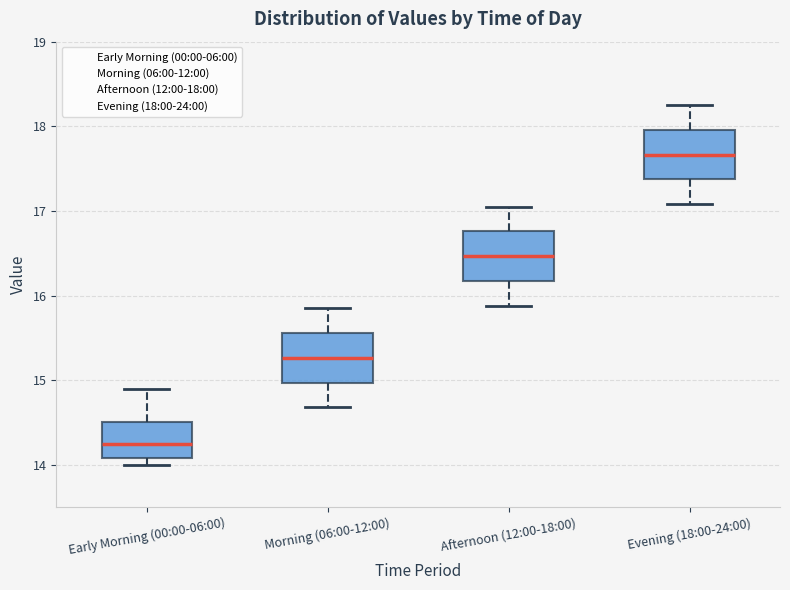

Reading left to right, read every box against the y-axis: the position of its median line, the range the box covers, and the ends of its whiskers. The values are not printed on the chart, so give them approximately, as read against the axis.

Early Morning (00:00-06:00): median 14.3, box 14.1 to 14.5, whiskers 14.0 to 14.9
Morning (06:00-12:00): median 15.3, box 15.0 to 15.6, whiskers 14.7 to 15.9
Afternoon (12:00-18:00): median 16.5, box 16.2 to 16.8, whiskers 15.9 to 17.1
Evening (18:00-24:00): median 17.7, box 17.4 to 18.0, whiskers 17.1 to 18.3